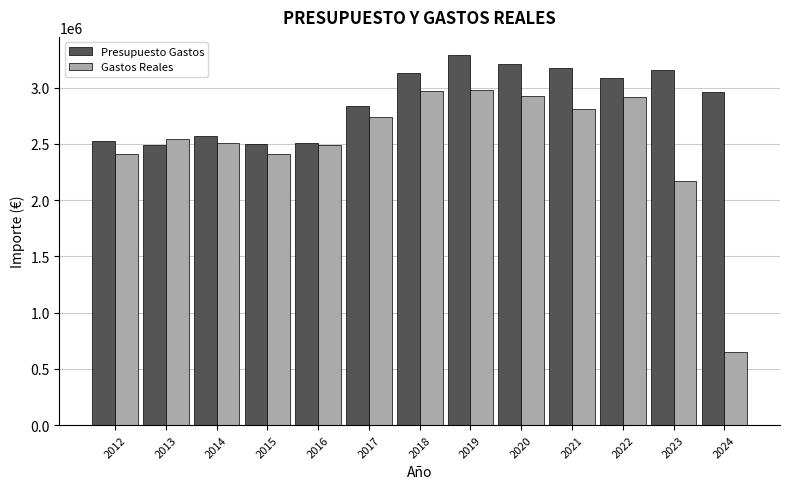

What is the sum of the Gastos Reales values at 2021 and 2013?

5353110.1